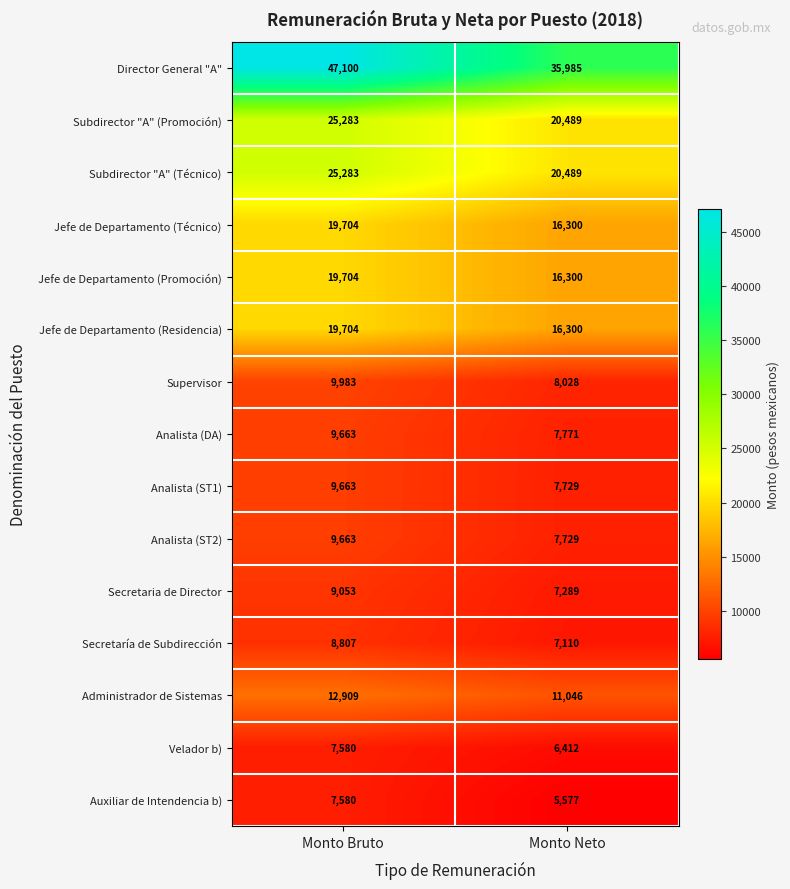

What is the maximum value shown in the chart?

47100